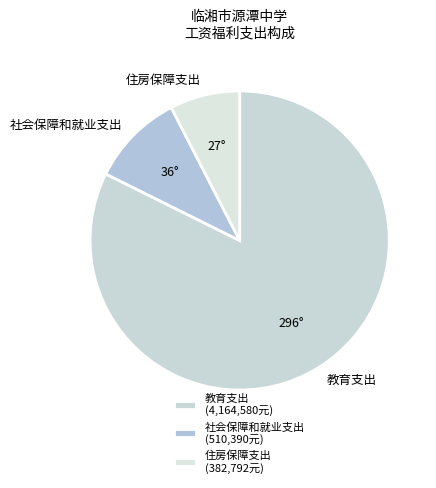

True or false: 教育支出 accounts for 82% of the total.

True